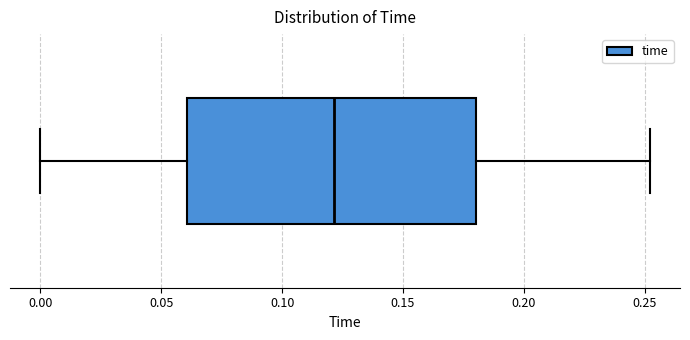

Where does the right whisker of the box end on the x-axis? The values are not printed on the chart, so give them approximately, as read against the axis.

0.25